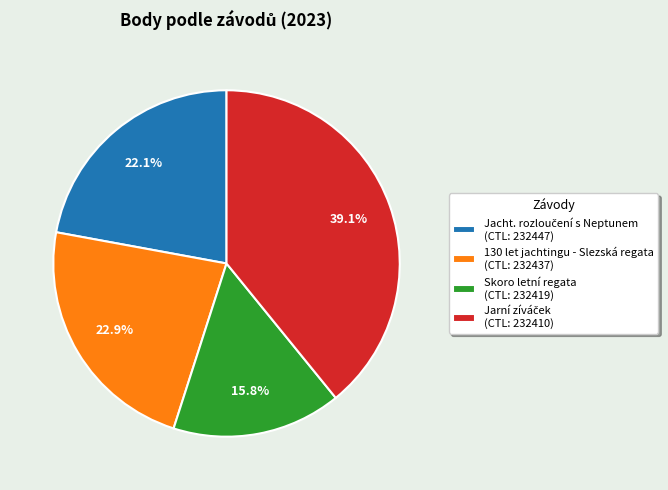

Does 130 let jachtingu - Slezská regata (CTL: 232437) account for over 50% of the chart?

No